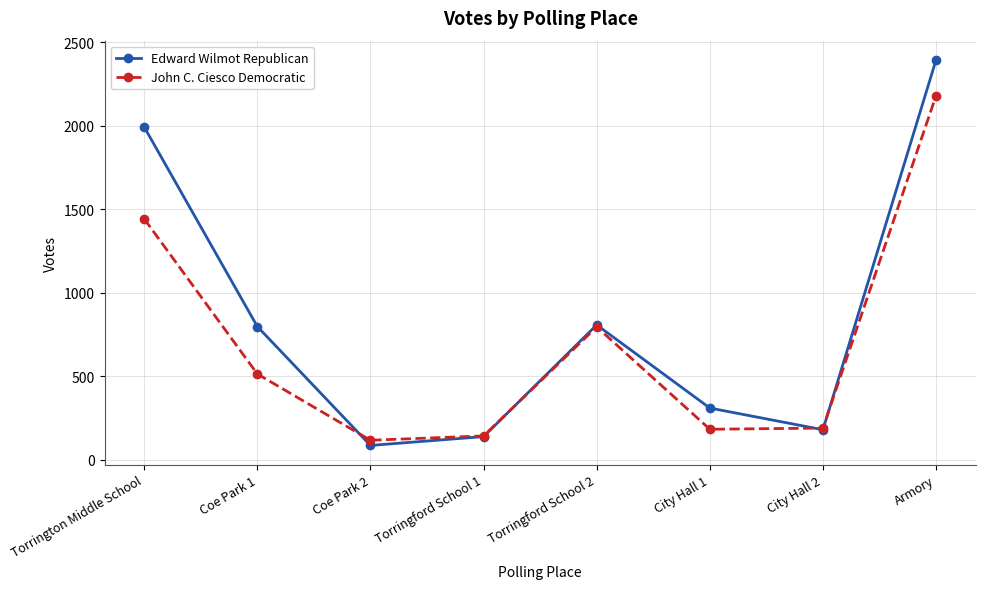

What is the approximate value of John C. Ciesco Democratic at Torringford School 1, to the nearest 10?

140